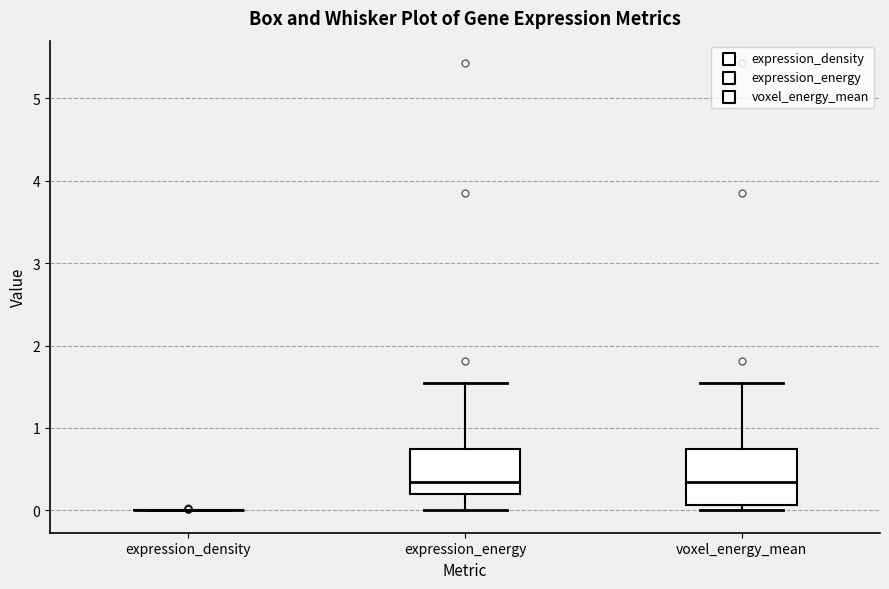

Reading left to right, read every box against the y-axis: the position of its median line, the range the box covers, and the ends of its whiskers. The values are not printed on the chart, so give them approximately, as read against the axis.

expression_density: box collapsed to a line at 0.0, whiskers 0.0 to 0.0
expression_energy: median 0.3, box 0.2 to 0.7, whiskers 0.0 to 1.6
voxel_energy_mean: median 0.3, box 0.1 to 0.7, whiskers 0.0 to 1.6